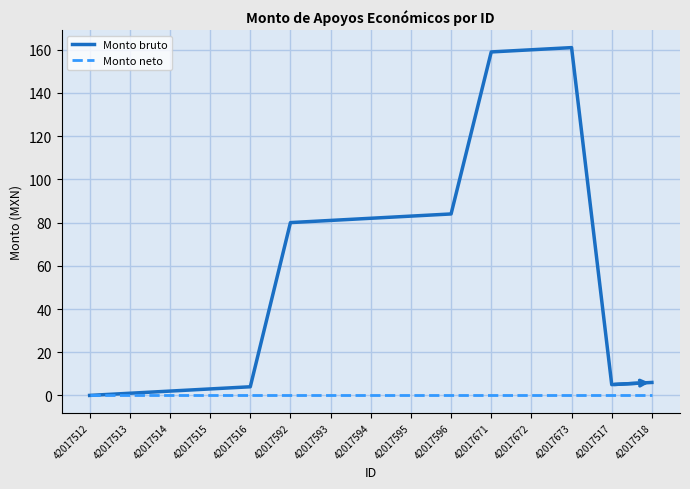

What position from the right is 42017514?

13